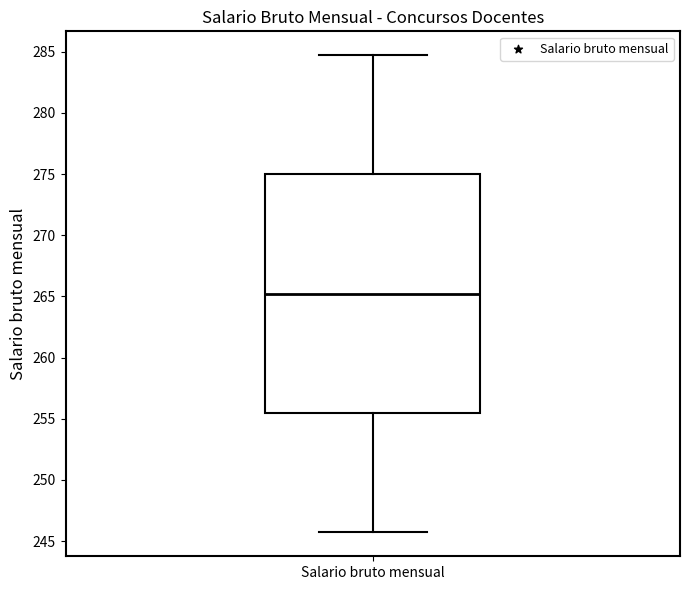

Read this box plot against the y-axis: the position of the median line, the range covered by the box, and the ends of both whiskers. The values are not printed on the chart, so give them approximately, as read against the axis.

median 265.0, box 255.5 to 275.0, whiskers 245.5 to 284.5